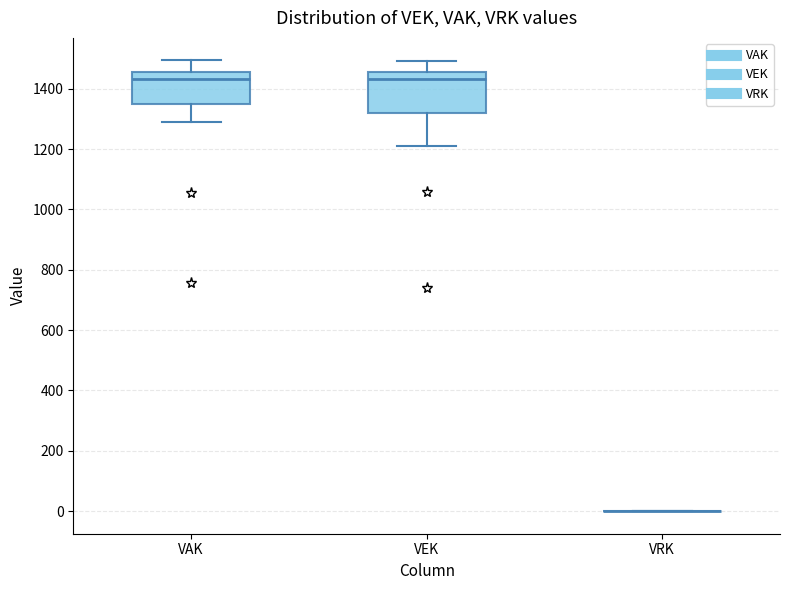

Reading left to right, transcribe this box plot: for each box, give where its median line is, the range the box spans, and where its two whiskers end, as read against the y-axis. The values are not printed on the chart, so give them approximately, as read against the axis.

VAK: median 1440, box 1340 to 1460, whiskers 1300 to 1500
VEK: median 1440, box 1320 to 1460, whiskers 1220 to 1500
VRK: box collapsed to a line at 0, whiskers 0 to 0